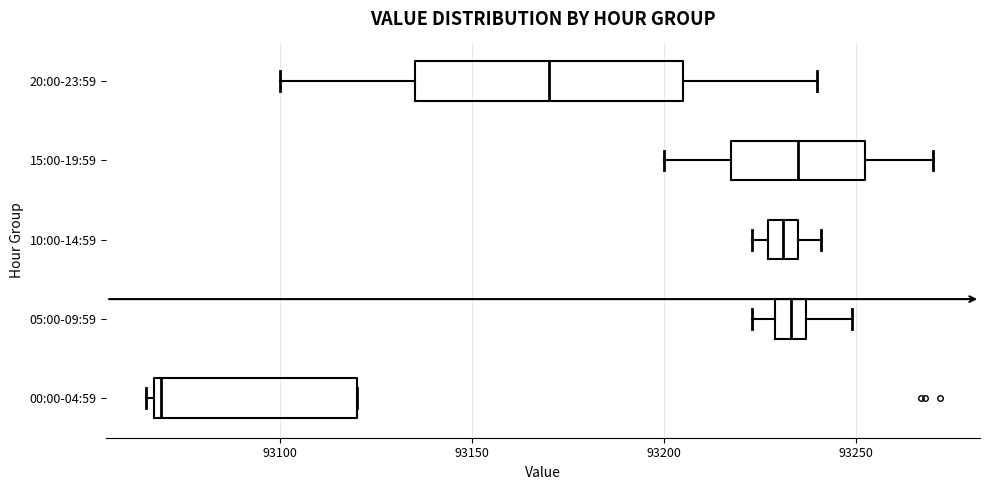

Which box's median line is the furthest to the left?

00:00-04:59